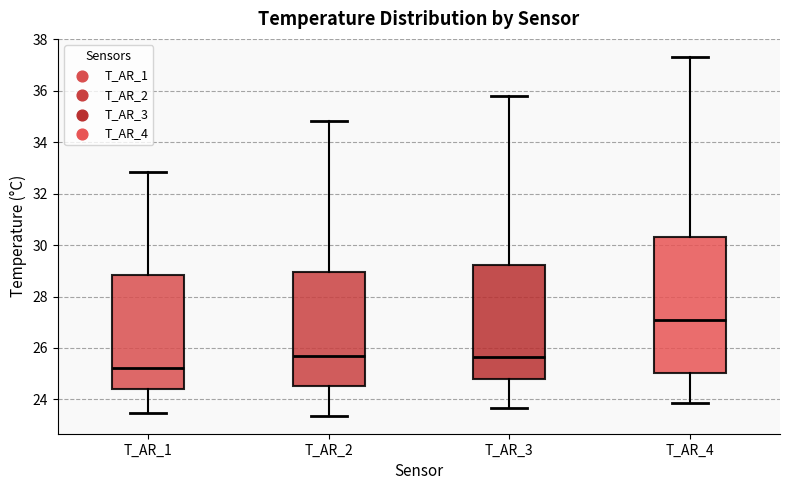

Reading left to right, transcribe this box plot: for each box, give where its median line is, the range the box spans, and where its two whiskers end, as read against the y-axis. The values are not printed on the chart, so give them approximately, as read against the axis.

T_AR_1: median 25.2, box 24.4 to 28.8, whiskers 23.4 to 32.8
T_AR_2: median 25.6, box 24.6 to 29.0, whiskers 23.4 to 34.8
T_AR_3: median 25.6, box 24.8 to 29.2, whiskers 23.6 to 35.8
T_AR_4: median 27.0, box 25.0 to 30.4, whiskers 23.8 to 37.4